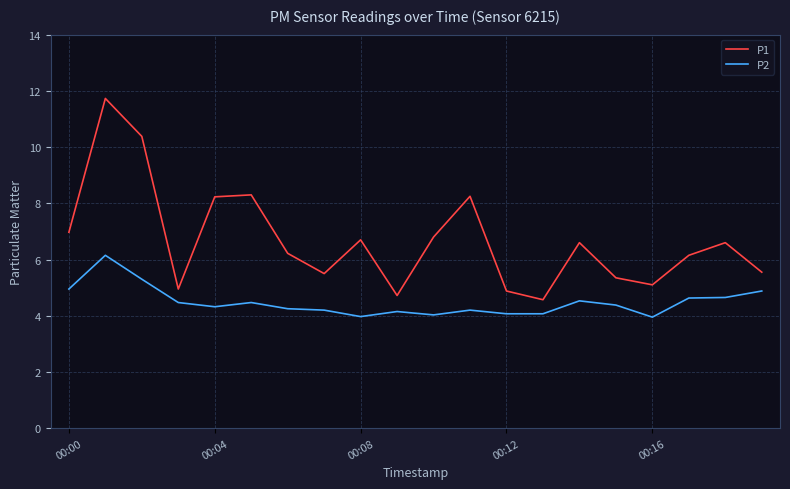

Rank the series by their maximum value, from highest to lowest.

P1, P2